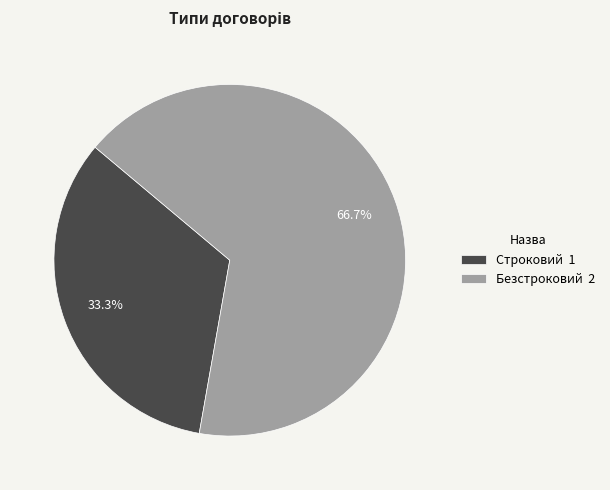

True or false: Строковий accounts for 33% of the total.

True